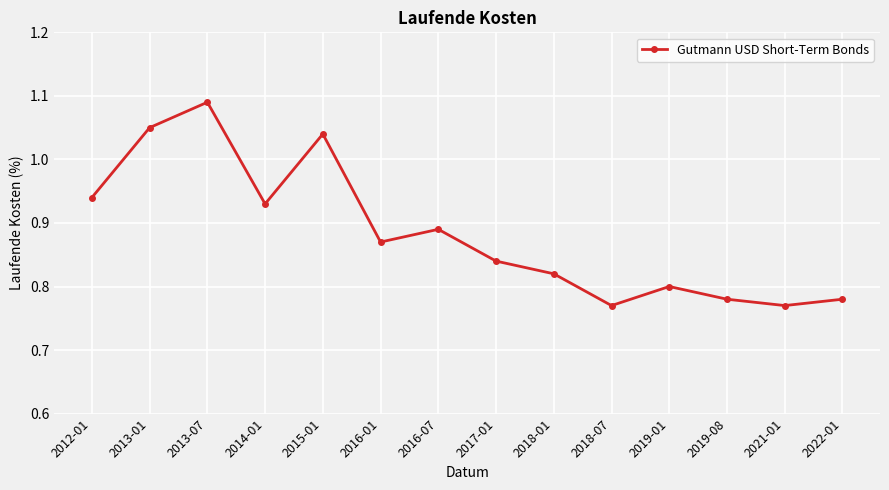

What is the label of the 11th point from the left?

2019-01